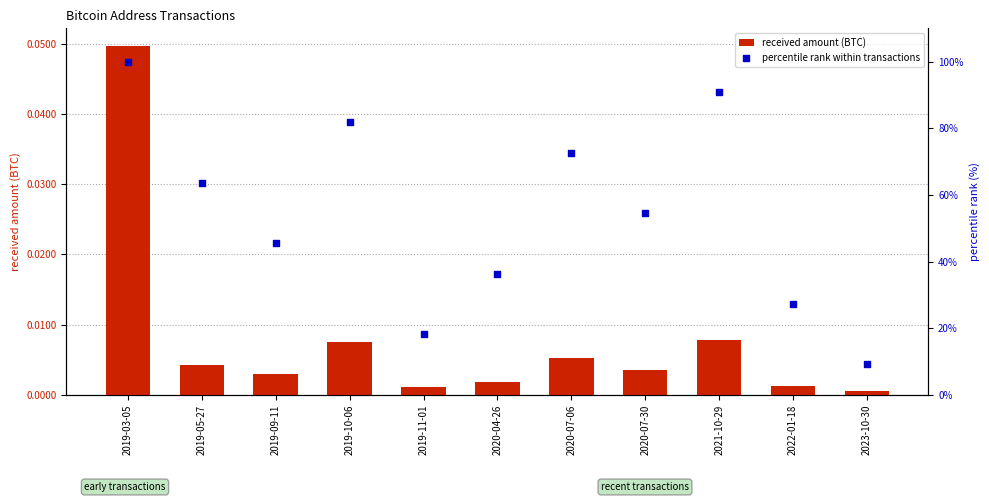

What are all the series names shown in the legend?

received amount (BTC), percentile rank within transactions